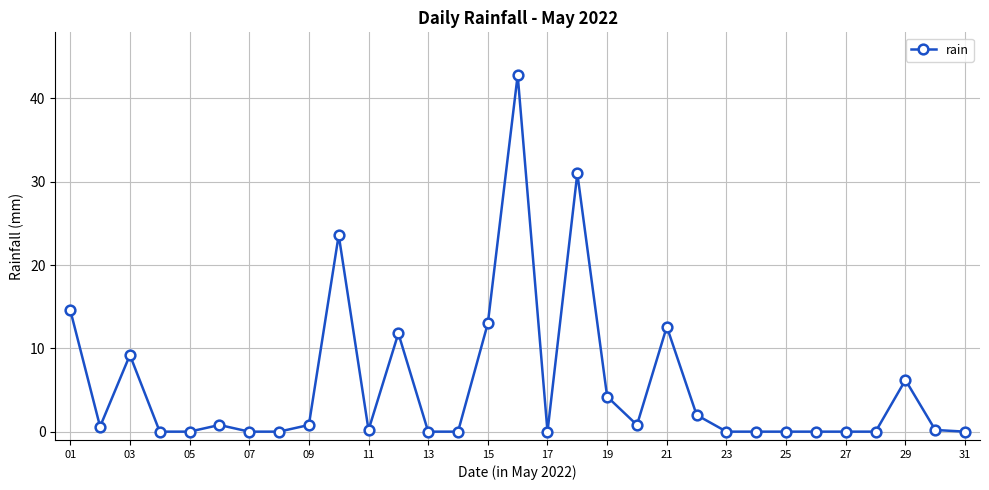

What is the average value?

5.6